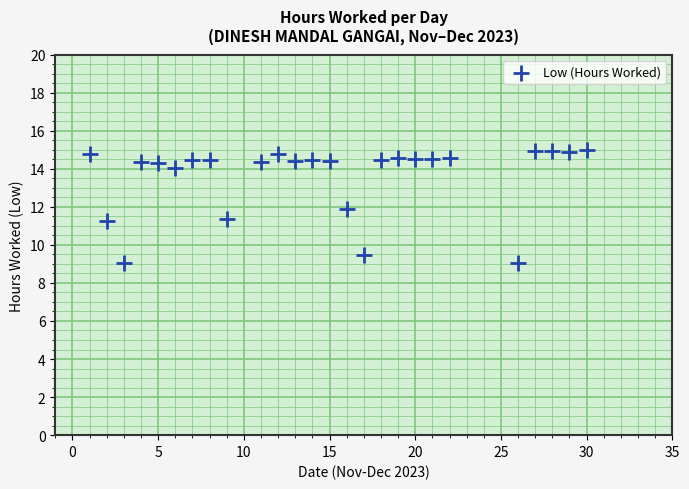

What is the range of Y values (max minus min)?

5.9